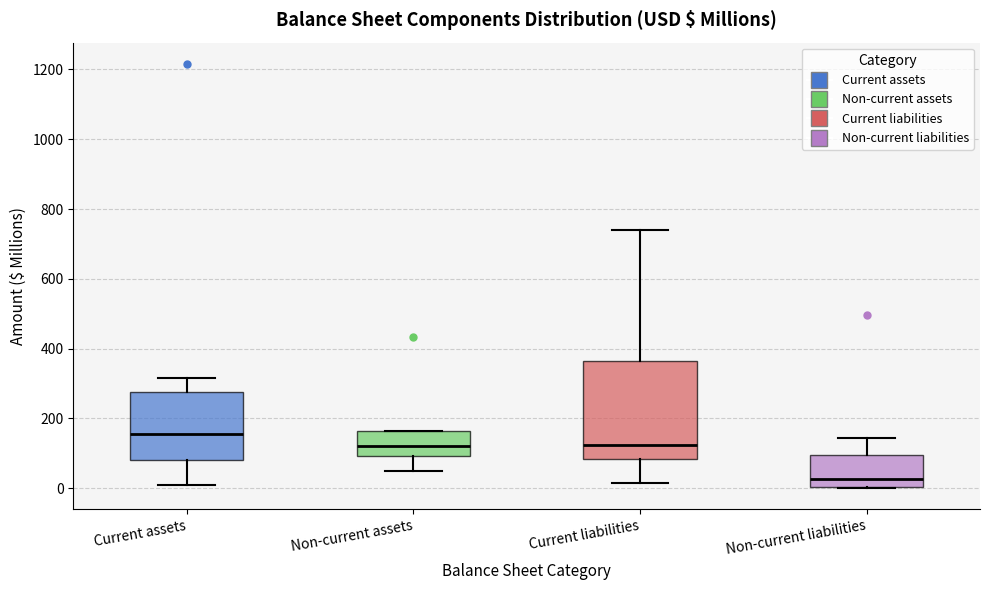

Reading left to right, transcribe this box plot: for each box, give where its median line is, the range the box spans, and where its two whiskers end, as read against the y-axis. The values are not printed on the chart, so give them approximately, as read against the axis.

Current assets: median 160, box 80 to 280, whiskers 20 to 320
Non-current assets: median 120, box 100 to 160, whiskers 40 to 160
Current liabilities: median 120, box 80 to 360, whiskers 20 to 740
Non-current liabilities: median 20, box 0 to 100, whiskers 0 to 140